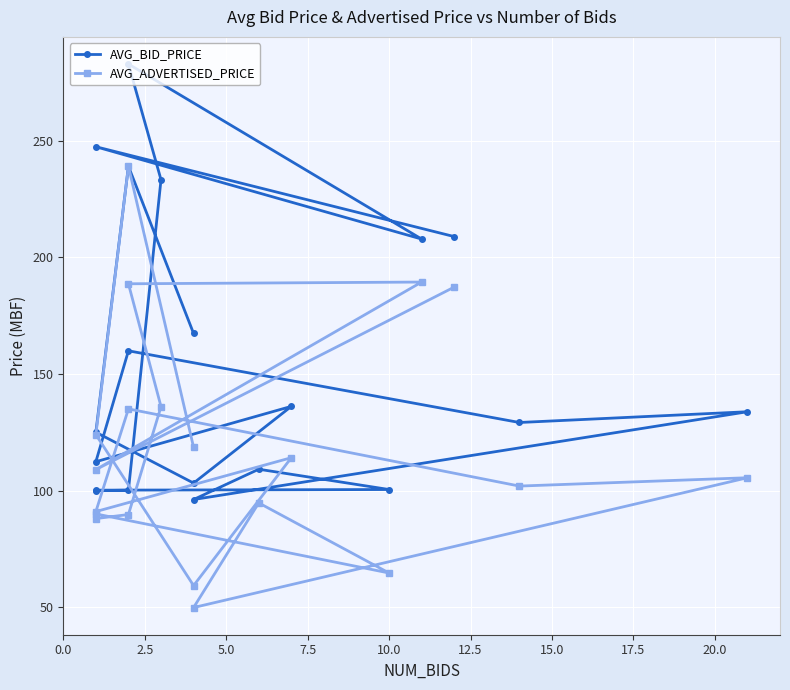

Rank the series by their maximum value, from lowest to highest.

AVG_ADVERTISED_PRICE, AVG_BID_PRICE